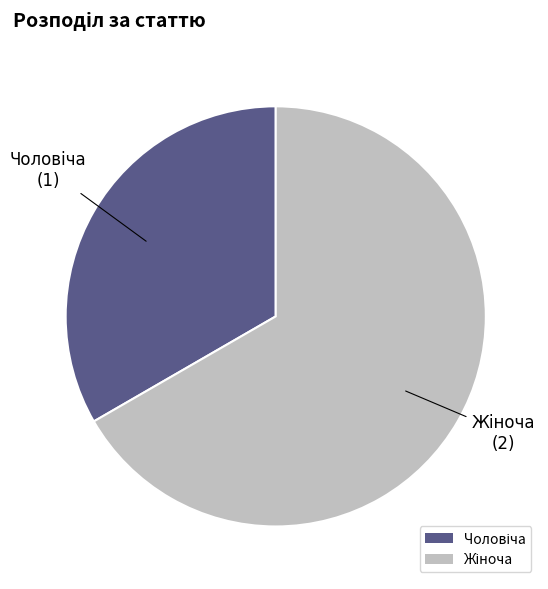

Is there a majority slice in this chart?

Yes